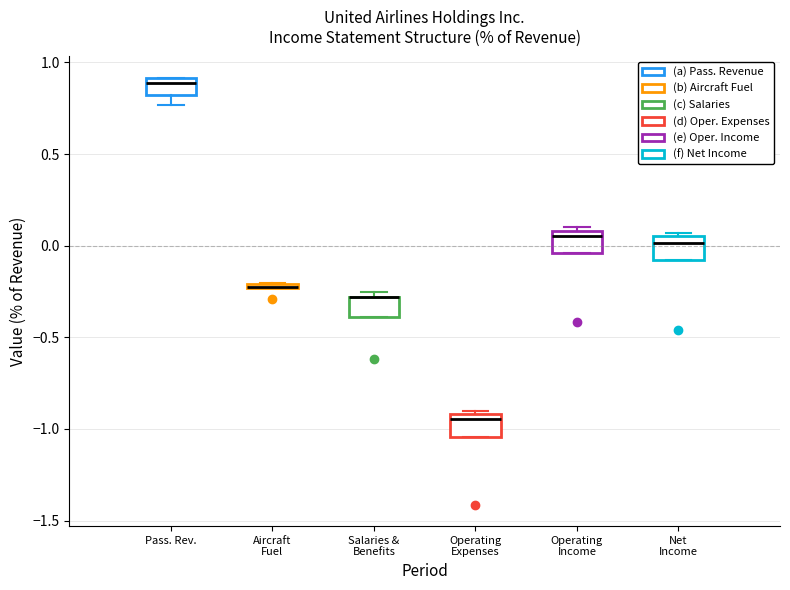

Where does the median line of the box for Operating Expenses sit on the y-axis? The values are not printed on the chart, so give them approximately, as read against the axis.

-0.95